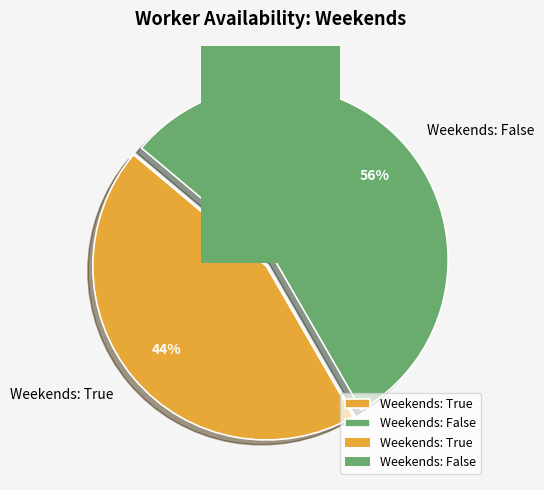

Does any single category account for the majority?

Yes